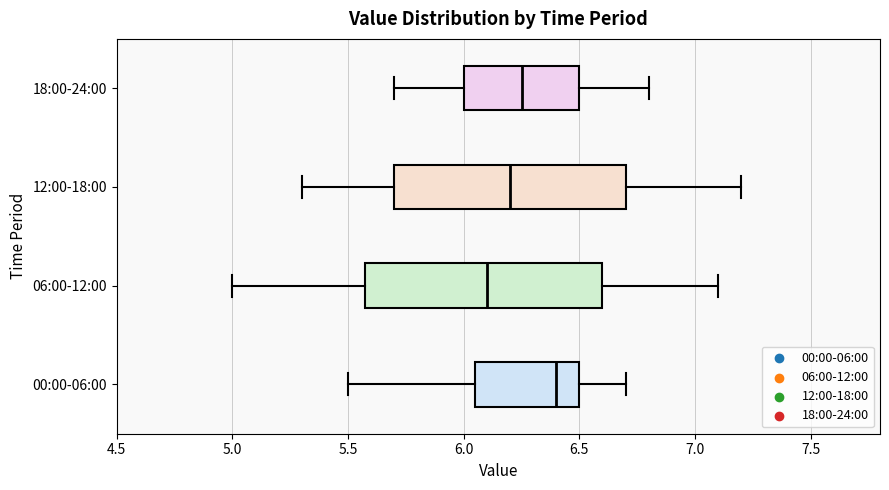

Reading bottom to top, read every box against the x-axis: the position of its median line, the range the box covers, and the ends of its whiskers. The values are not printed on the chart, so give them approximately, as read against the axis.

00:00-06:00: median 6.40, box 6.05 to 6.50, whiskers 5.50 to 6.70
06:00-12:00: median 6.10, box 5.60 to 6.60, whiskers 5.00 to 7.10
12:00-18:00: median 6.20, box 5.70 to 6.70, whiskers 5.30 to 7.20
18:00-24:00: median 6.25, box 6.00 to 6.50, whiskers 5.70 to 6.80